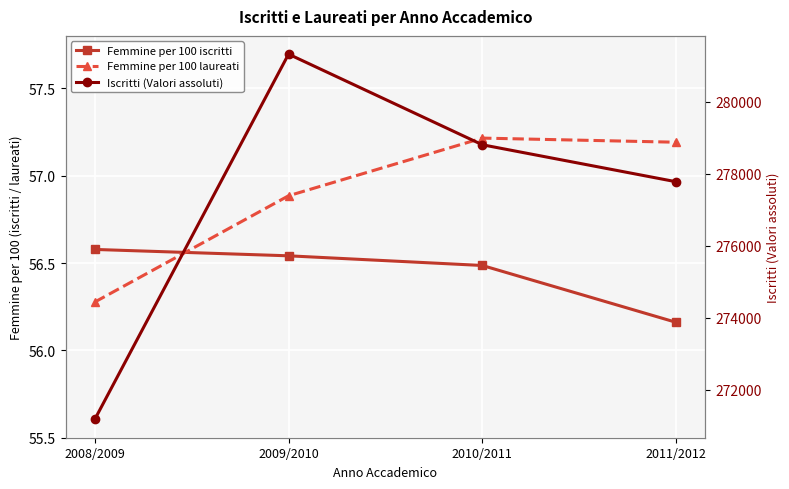

What is the difference between the Iscritti (Valori assoluti) values at 2011/2012 and 2009/2010?

3543.0